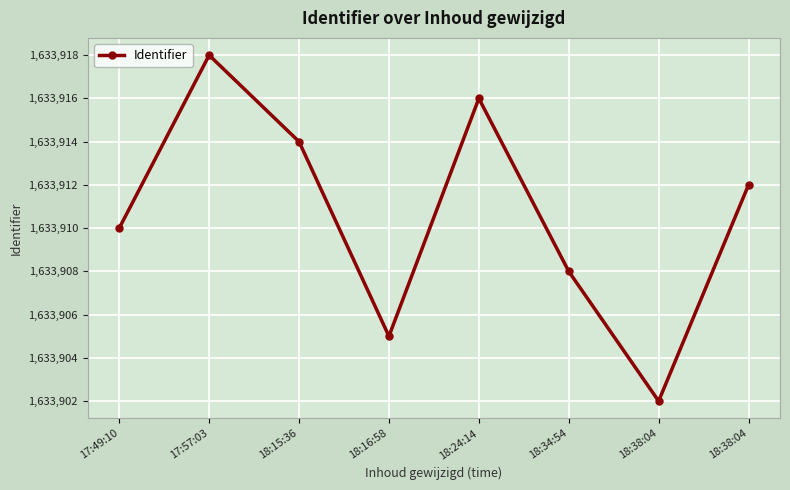

How many interior local valleys (lower than both neighbors) does the data have?

2